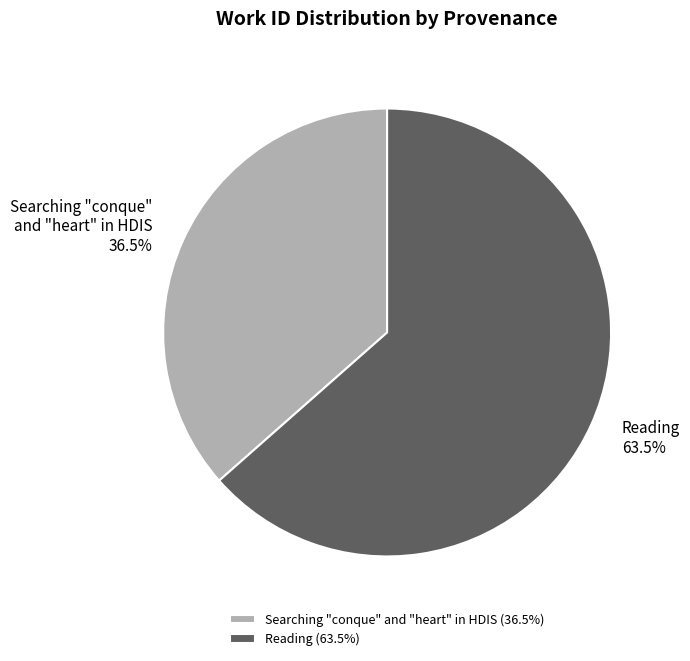

What is the largest slice in the pie chart?

Reading